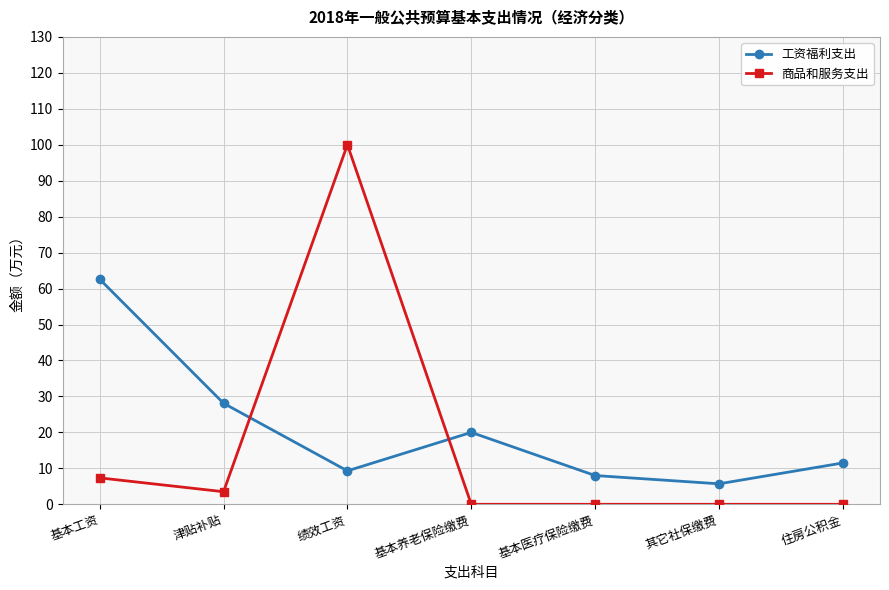

At which category does 商品和服务支出 reach its first local valley?

津贴补贴